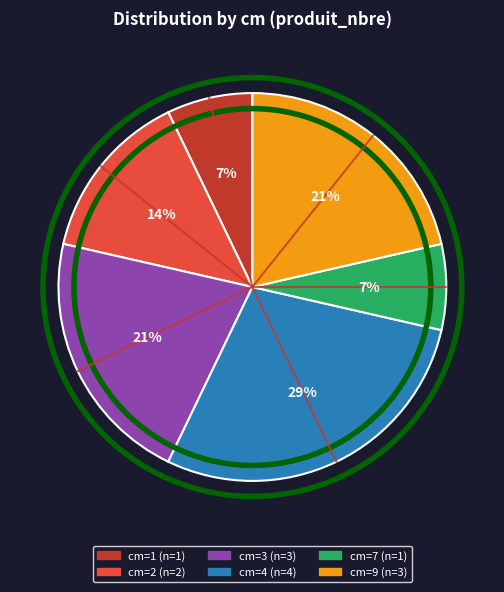

To the nearest percent, what portion does cm=7 represent?

7%